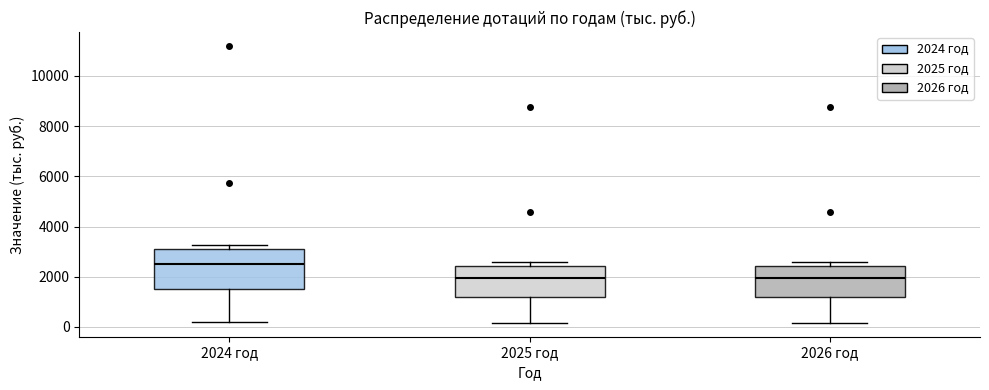

Which box has the highest median line?

2024 год